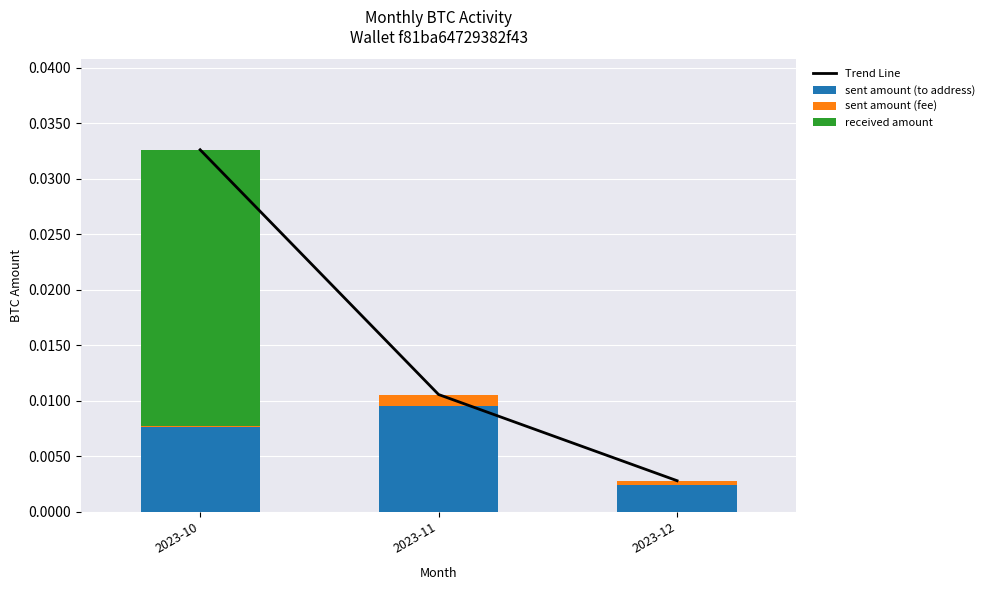

Rank the categories by sent amount (to address) value from lowest to highest.

2023-12, 2023-10, 2023-11